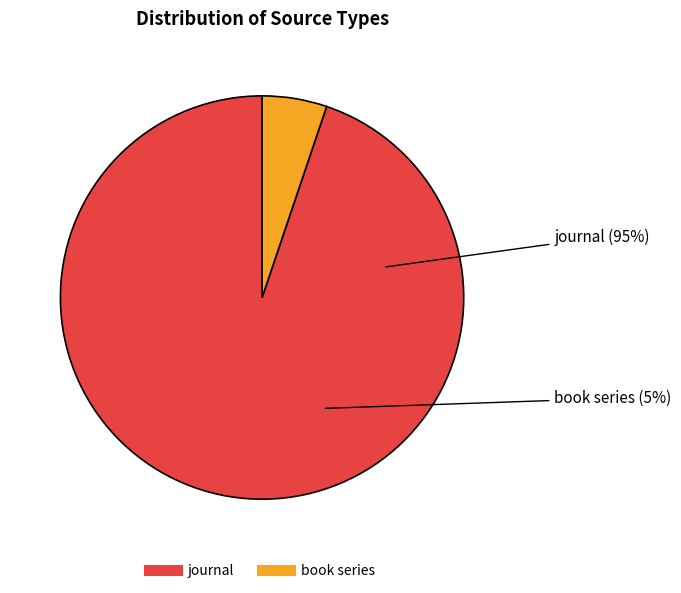

To the nearest percent, what is the combined percentage of book series and journal?

100%